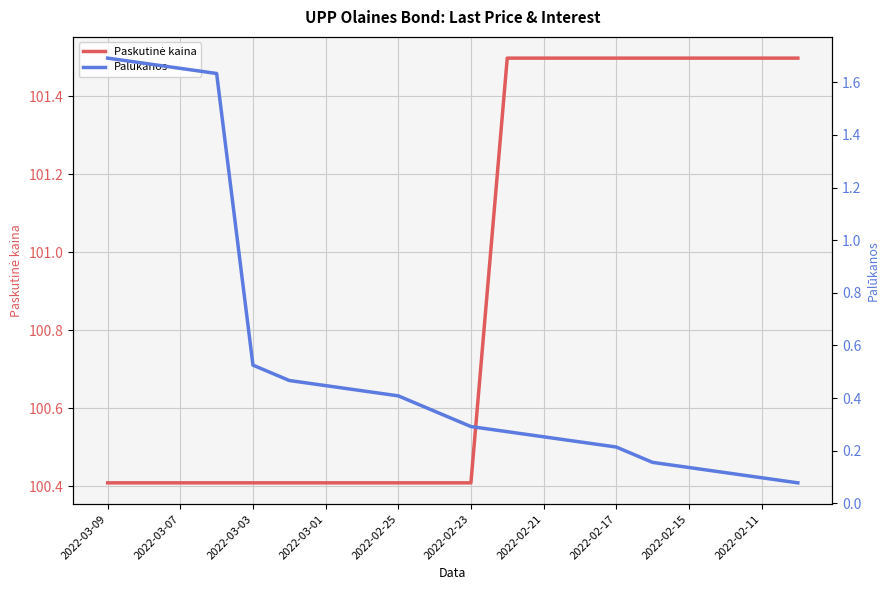

What are all the series names shown in the legend?

Paskutinė kaina, Palūkanos